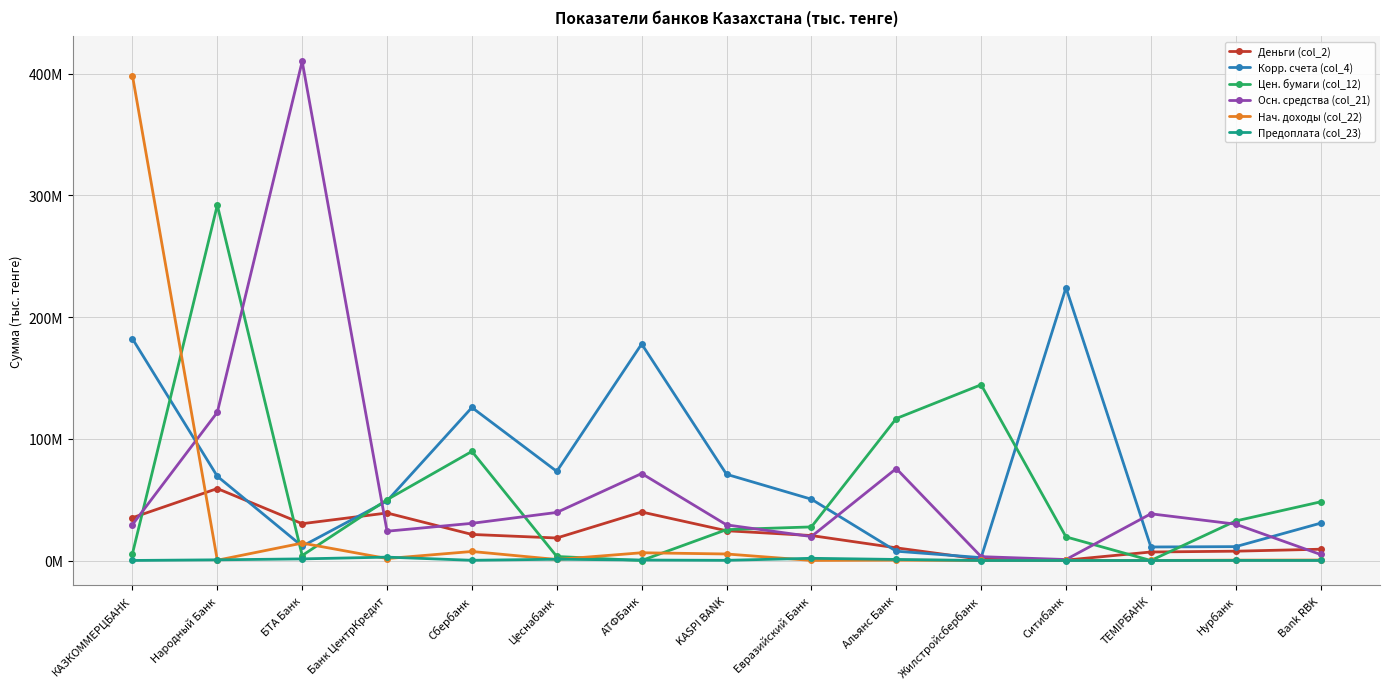

Reading left to right, extract all data points from this chart.

Деньги (col_2): КАЗКОММЕРЦБАНК=35158287	Народный Банк=59099411	БТА Банк=30230846	Банк ЦентрКредит=39039453	Сбербанк=21403647	Цеснабанк=18489411	АТФБанк=39848318	KASPI BANK=24436938	Евразийский Банк=20500158	Альянс Банк=10406511	Жилстройсбербанк=973009	Ситибанк=323602	ТЕМIРБАНК=6989560	Нурбанк=7657436	Bank RBK=9270184
Корр. счета (col_4): КАЗКОММЕРЦБАНК=182120662	Народный Банк=69184487	БТА Банк=11753814	Банк ЦентрКредит=48918616	Сбербанк=125694851	Цеснабанк=73203472	АТФБанк=177837548	KASPI BANK=70824590	Евразийский Банк=50352591	Альянс Банк=7644484	Жилстройсбербанк=2365067	Ситибанк=224055060	ТЕМIРБАНК=11108402	Нурбанк=11395121	Bank RBK=30665178
Цен. бумаги (col_12): КАЗКОММЕРЦБАНК=5607712	Народный Банк=291909846	БТА Банк=4104774	Банк ЦентрКредит=49962149	Сбербанк=89615773	Цеснабанк=3309137	АТФБанк=658	KASPI BANK=25356271	Евразийский Банк=27589777	Альянс Банк=116620335	Жилстройсбербанк=144365420	Ситибанк=19398043	ТЕМIРБАНК=0	Нурбанк=32488072	Bank RBK=48188696
Осн. средства (col_21): КАЗКОММЕРЦБАНК=29491654	Народный Банк=121744401	БТА Банк=410001592	Банк ЦентрКредит=24055411	Сбербанк=30535286	Цеснабанк=39488235	АТФБанк=71452671	KASPI BANK=29266000	Евразийский Банк=19701238	Альянс Банк=75526375	Жилстройсбербанк=3156708	Ситибанк=795429	ТЕМIРБАНК=38364605	Нурбанк=29847607	Bank RBK=4948140
Нач. доходы (col_22): КАЗКОММЕРЦБАНК=398288543	Народный Банк=244592	БТА Банк=14293804	Банк ЦентрКредит=1606961	Сбербанк=7409730	Цеснабанк=835695	АТФБанк=6364944	KASPI BANK=5356990	Евразийский Банк=62153	Альянс Банк=304400	Жилстройсбербанк=17754	Ситибанк=61054	ТЕМIРБАНК=46990	Нурбанк=310317	Bank RBK=392135
Предоплата (col_23): КАЗКОММЕРЦБАНК=45835	Народный Банк=560752	БТА Банк=1325468	Банк ЦентрКредит=2771647	Сбербанк=178725	Цеснабанк=1034114	АТФБанк=382538	KASPI BANK=150812	Евразийский Банк=1811041	Альянс Банк=876250	Жилстройсбербанк=0	Ситибанк=384	ТЕМIРБАНК=1445	Нурбанк=41959	Bank RBK=8900